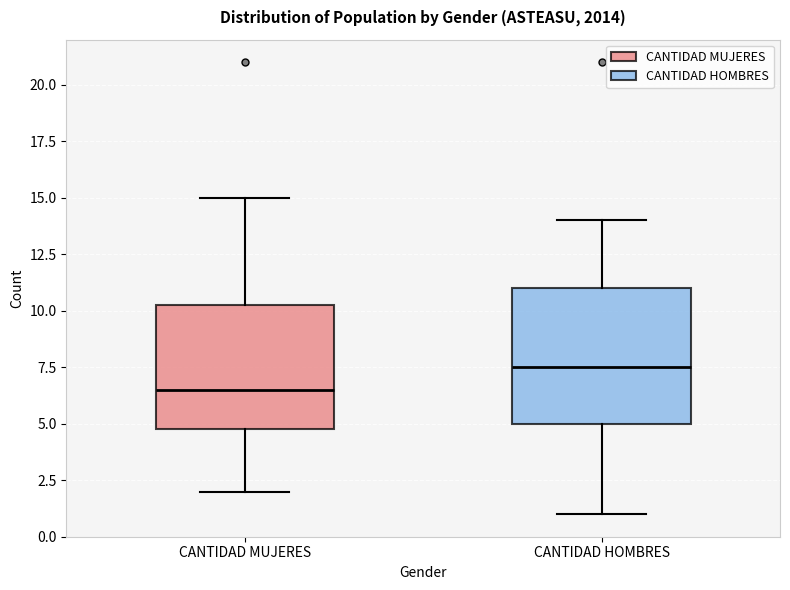

Which box's median line is the highest?

CANTIDAD HOMBRES